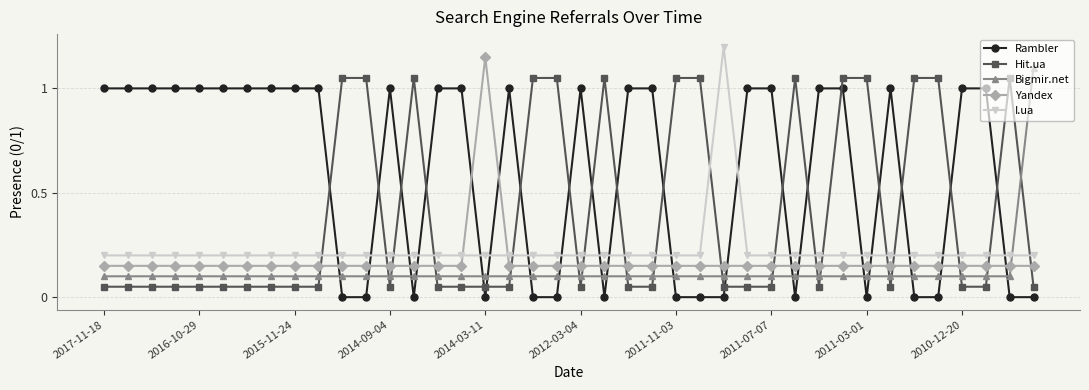

Which series has the largest total across all categories?

Rambler